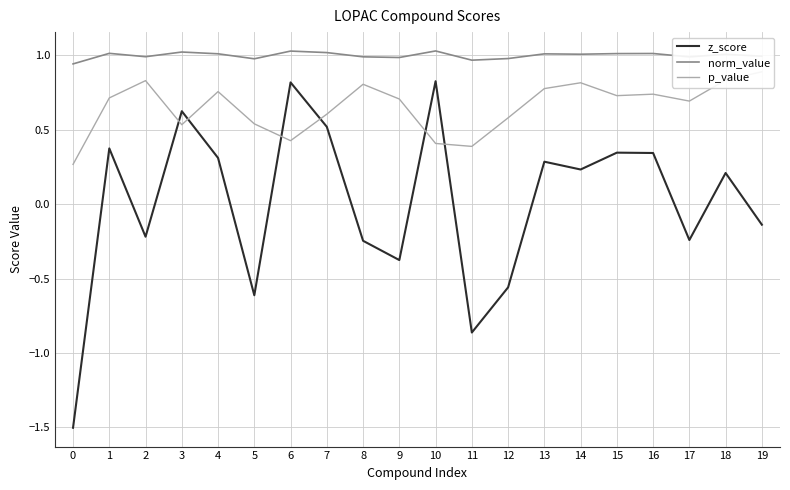

True or false: norm_value and z_score intersect in this chart.

False